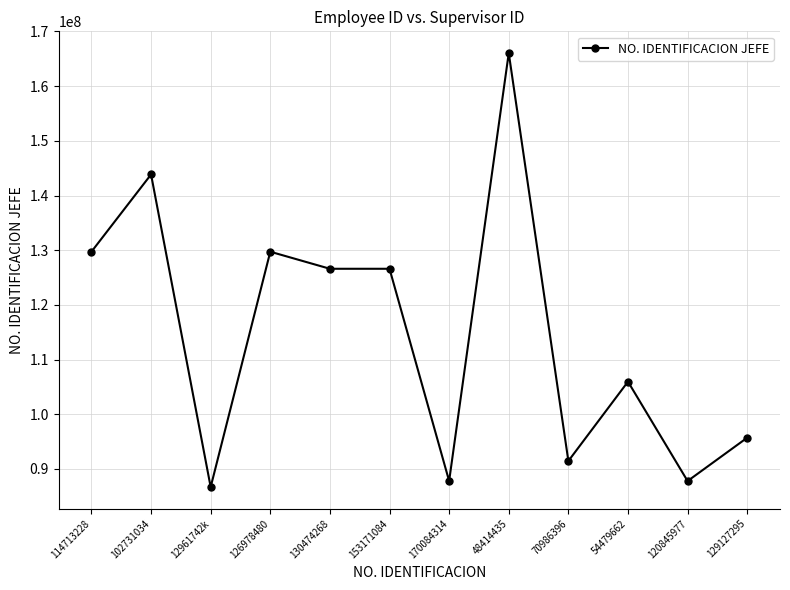

Where is the first local minimum?

12961742k